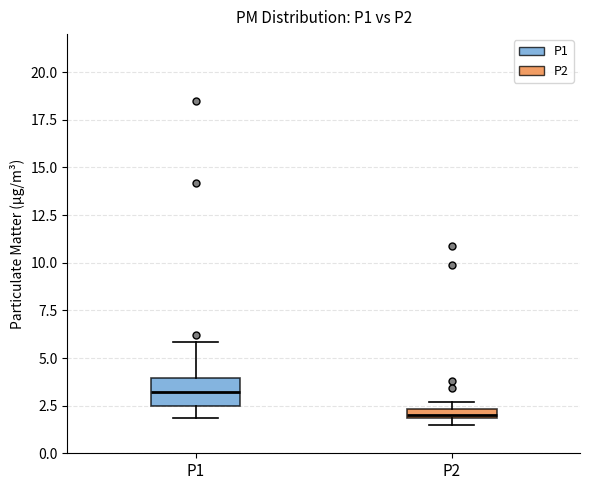

Which box is the tallest, from its lower edge to its upper edge?

P1